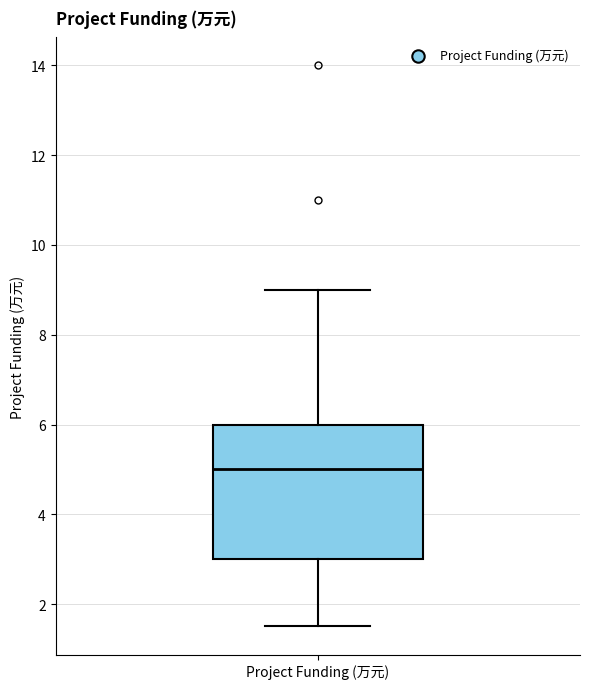

Where does the median line of the box for Project Funding (万元) sit on the y-axis? The values are not printed on the chart, so give them approximately, as read against the axis.

5.0